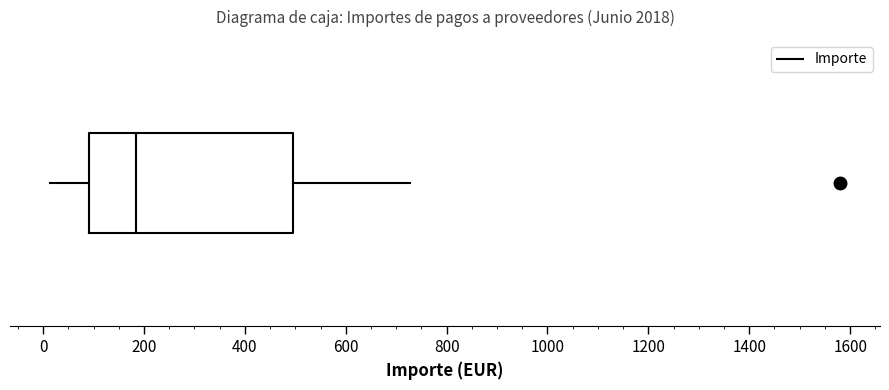

Transcribe this box plot: give where the median line is, the range the box spans, and where the two whiskers end, as read against the x-axis. The values are not printed on the chart, so give them approximately, as read against the axis.

median 180, box 100 to 500, whiskers 20 to 720